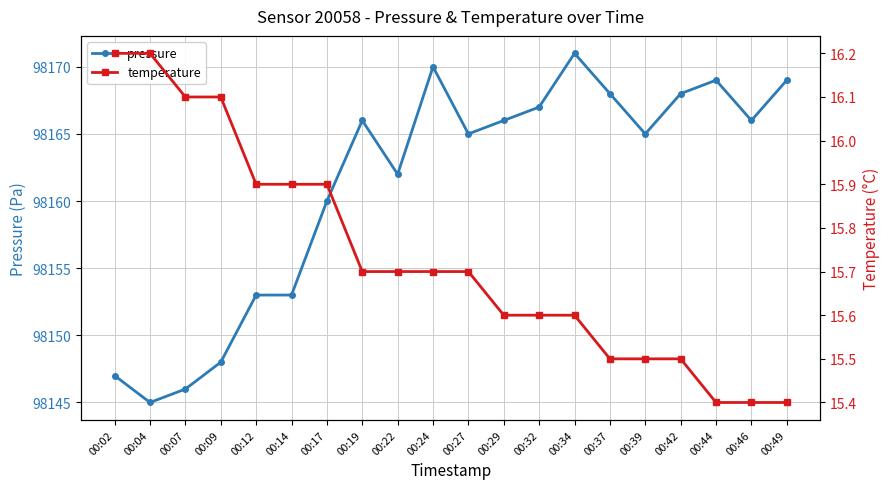

True or false: pressure and temperature cross at least once.

False